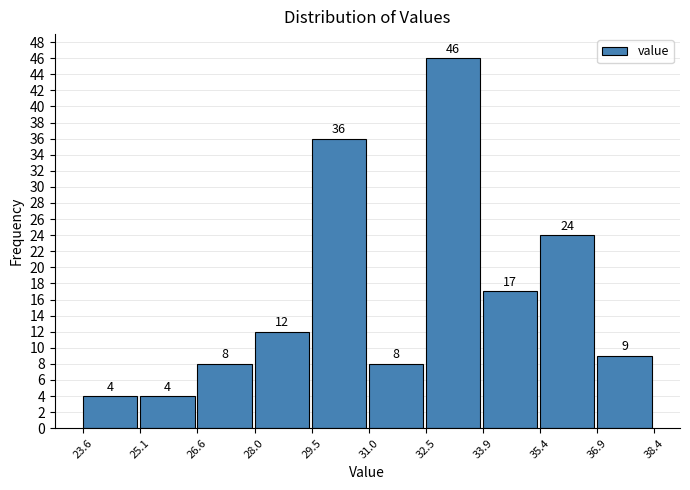

Over which range of the x-axis is the bar tallest?

32.5 to 33.9